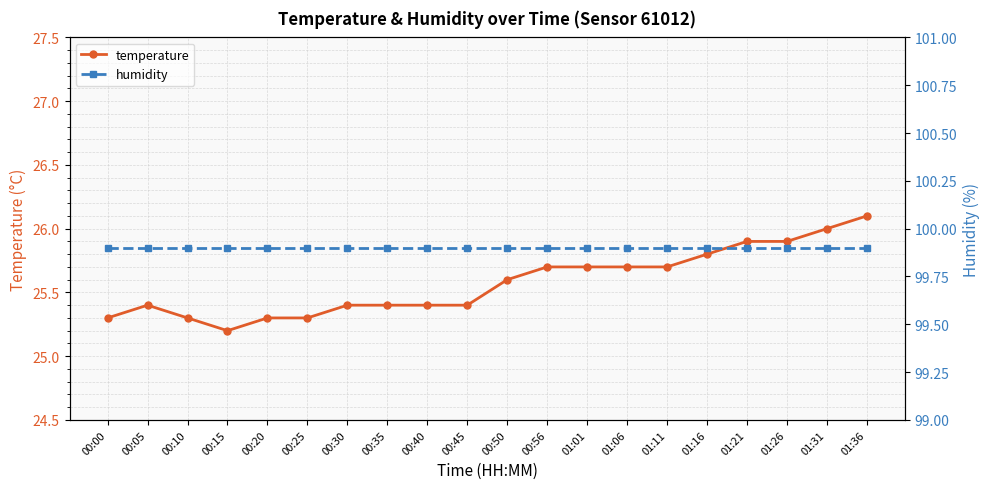

What is the sum of all temperature values?

511.5